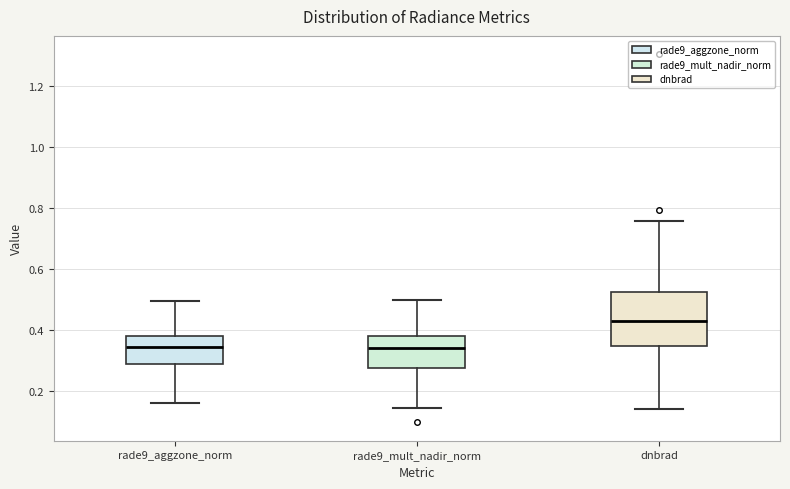

Reading left to right, read every box against the y-axis: the position of its median line, the range the box covers, and the ends of its whiskers. The values are not printed on the chart, so give them approximately, as read against the axis.

rade9_aggzone_norm: median 0.34, box 0.28 to 0.38, whiskers 0.16 to 0.50
rade9_mult_nadir_norm: median 0.34, box 0.28 to 0.38, whiskers 0.14 to 0.50
dnbrad: median 0.42, box 0.34 to 0.52, whiskers 0.14 to 0.76